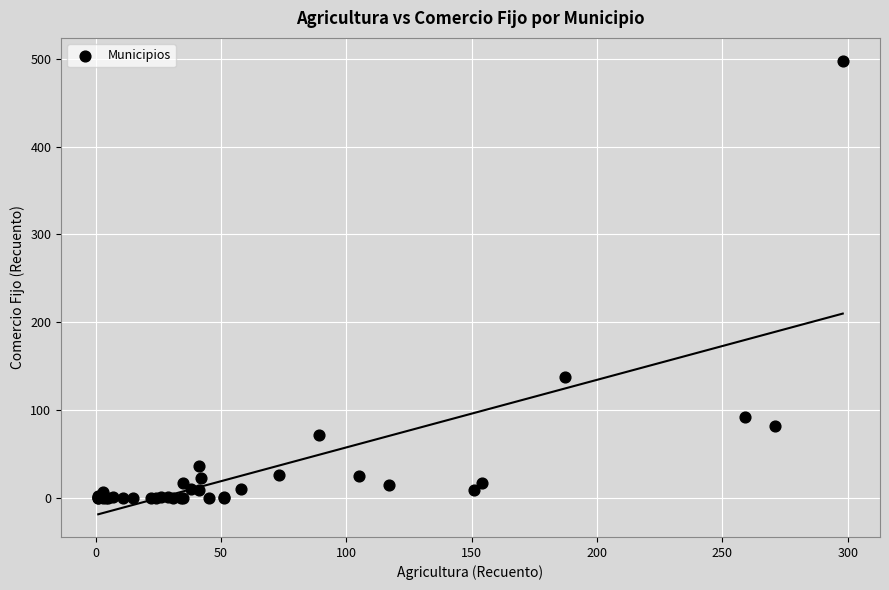

What Y value in the scatter plot is closest to 249?

138